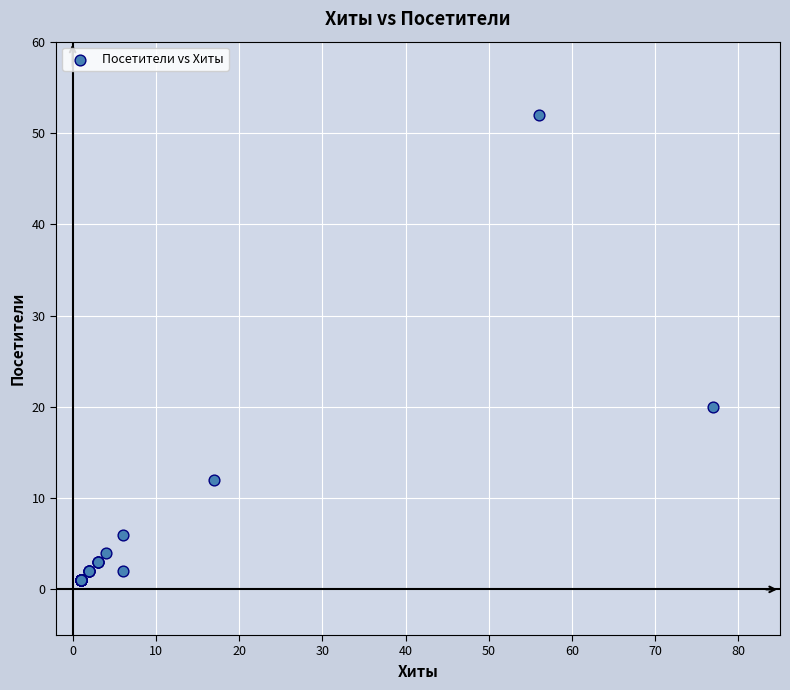

What Y value in the scatter plot is closest to 26?

20